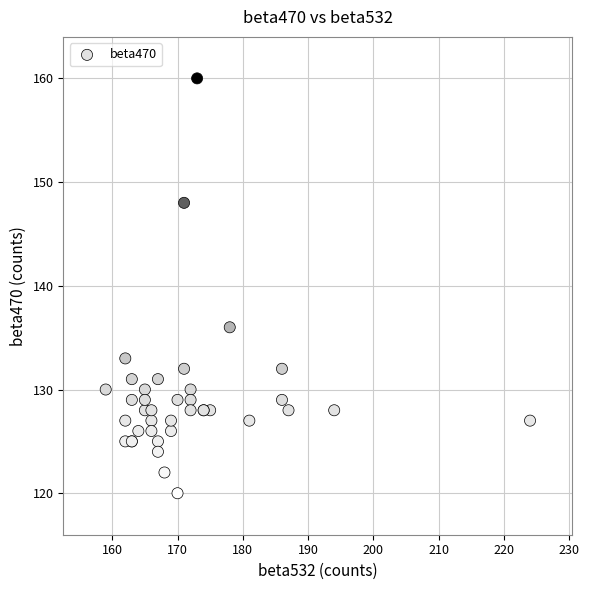

What Y value in the scatter plot is closest to 140?

136